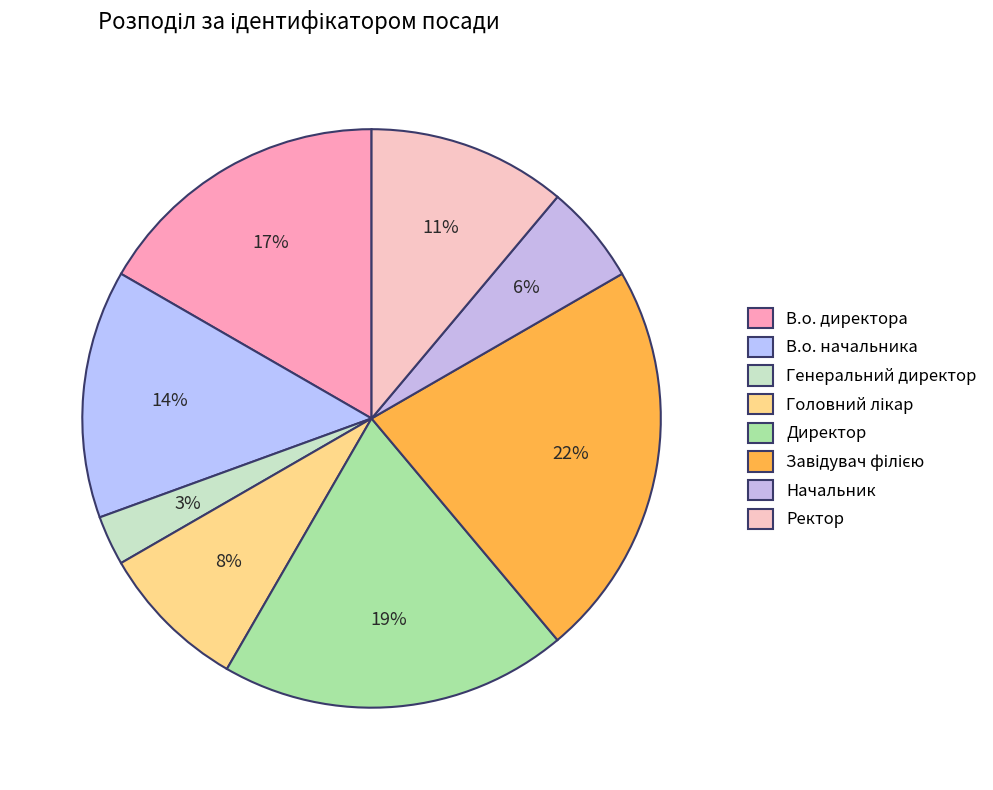

Is there any slice that represents more than half of the pie?

No